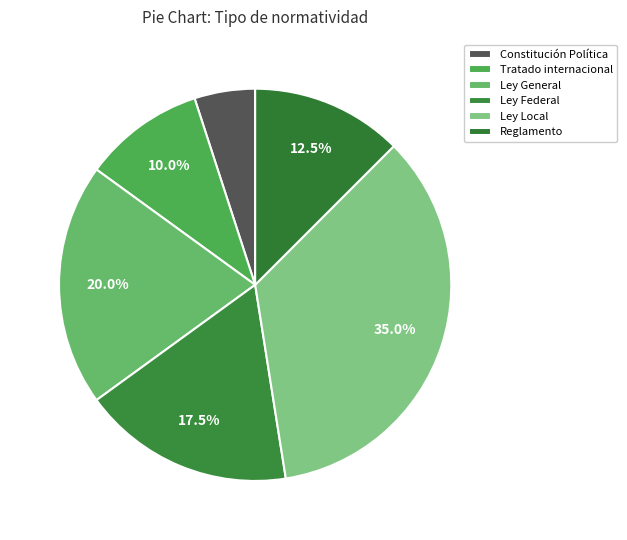

How many slices are in this pie chart?

6